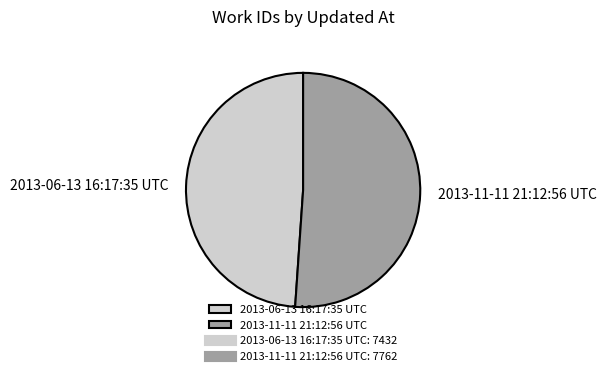

What is the smallest slice in the pie chart?

2013-06-13 16:17:35 UTC